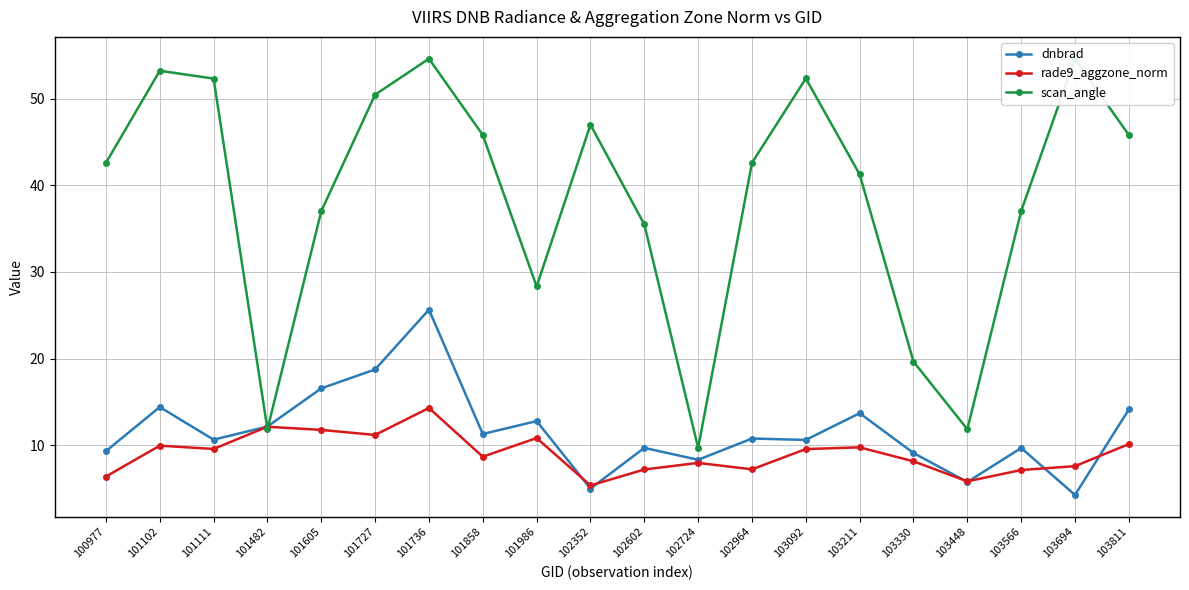

List the series in order of their peak value, highest first.

scan_angle, dnbrad, rade9_aggzone_norm